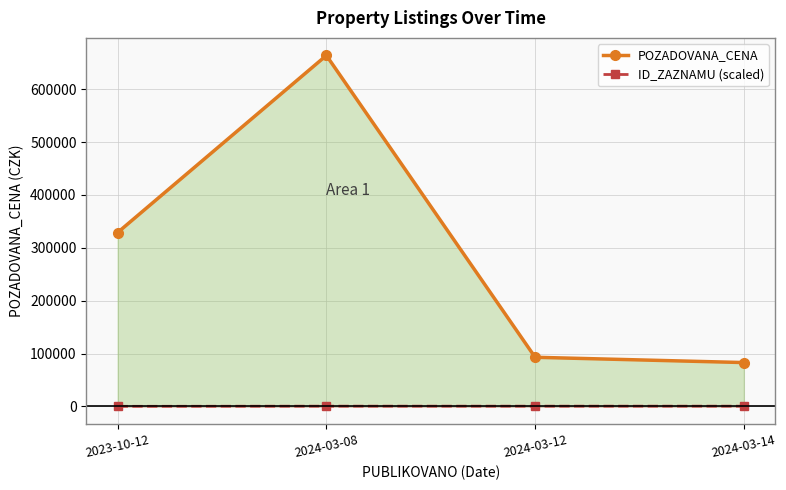

Which series changed the most between 2023-10-12 and 2024-03-14?

POZADOVANA_CENA